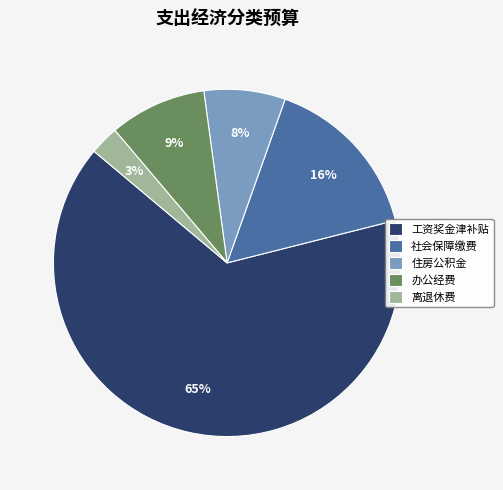

How many slices are in this pie chart?

5